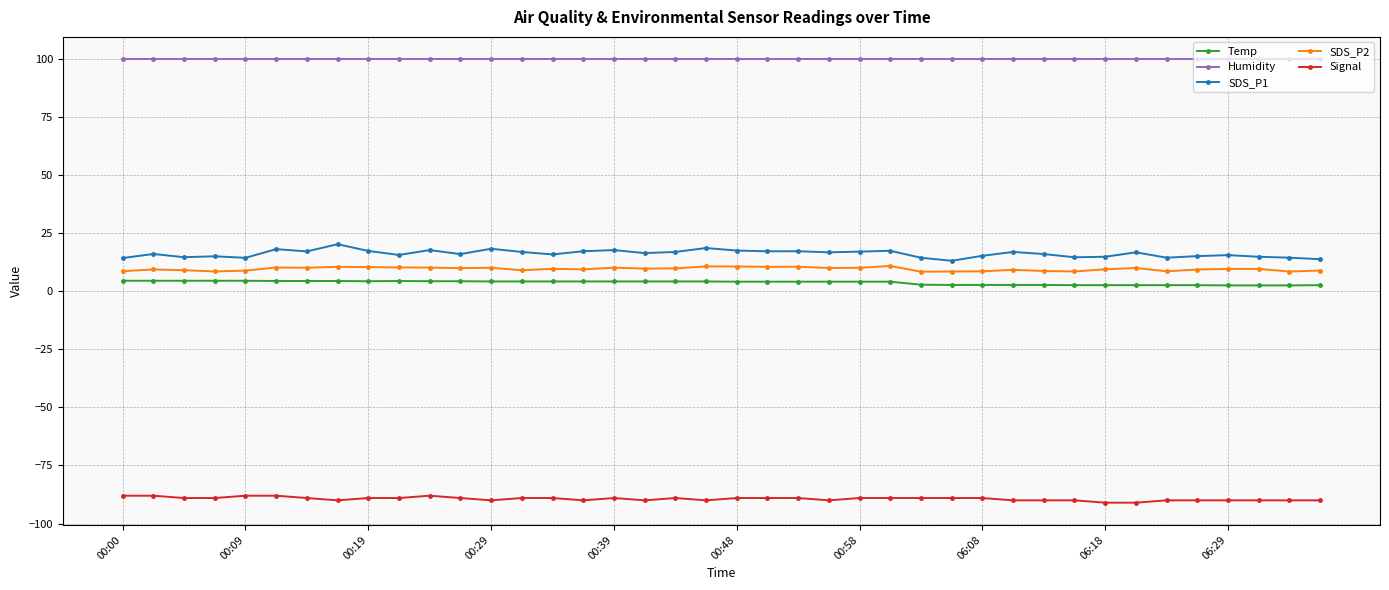

True or false: Temp has more than 0 points higher than both neighbors.

True